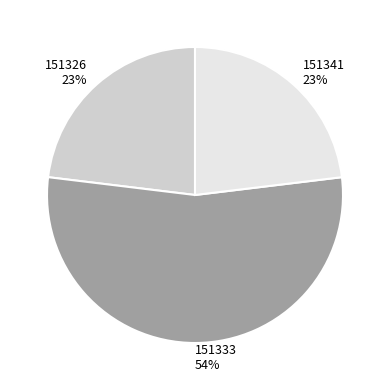

To the nearest percent, what is the combined percentage of 151326 and 151333?

77%